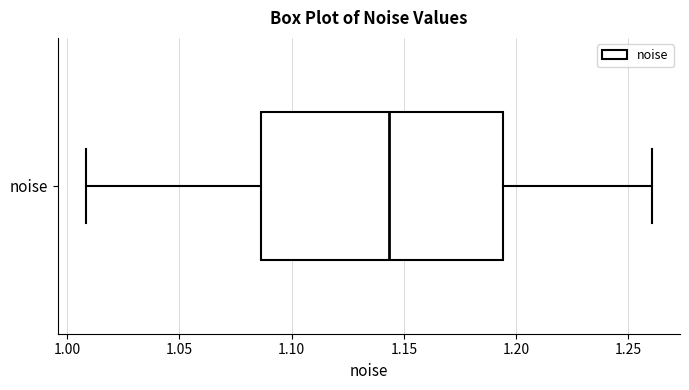

Read this box plot against the x-axis: the position of the median line, the range covered by the box, and the ends of both whiskers. The values are not printed on the chart, so give them approximately, as read against the axis.

median 1.145, box 1.085 to 1.195, whiskers 1.010 to 1.260